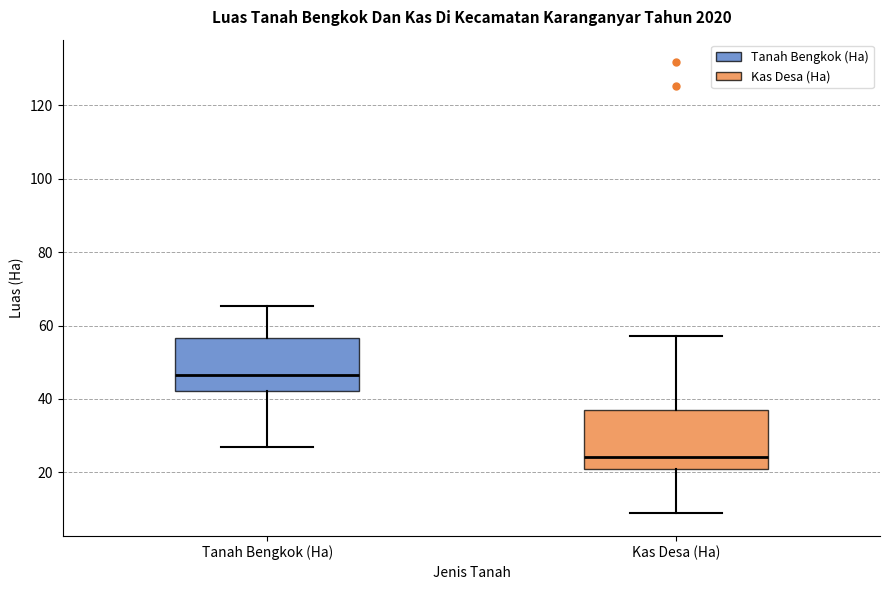

Reading left to right, transcribe this box plot: for each box, give where its median line is, the range the box spans, and where its two whiskers end, as read against the y-axis. The values are not printed on the chart, so give them approximately, as read against the axis.

Tanah Bengkok (Ha): median 46, box 42 to 56, whiskers 26 to 66
Kas Desa (Ha): median 24, box 22 to 36, whiskers 8 to 58